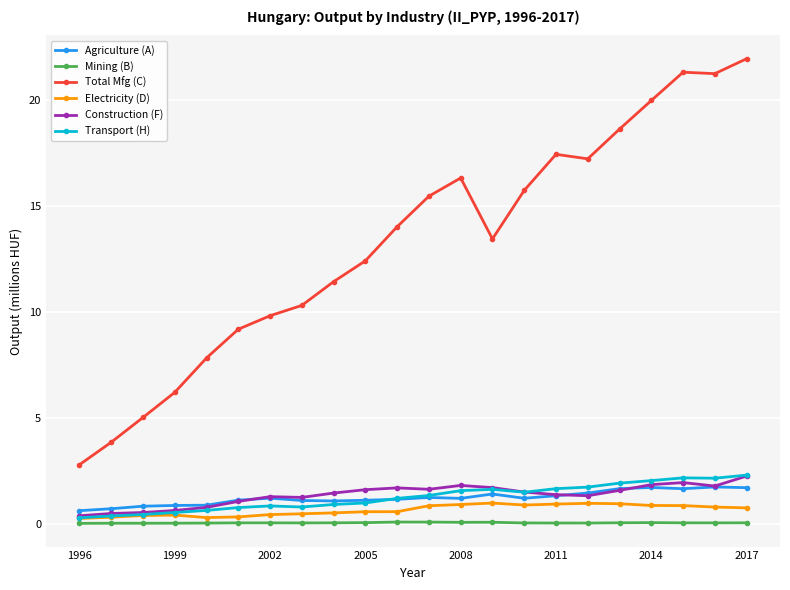

What is the value of the Electricity (D) point at the 18th from the left?

1.0